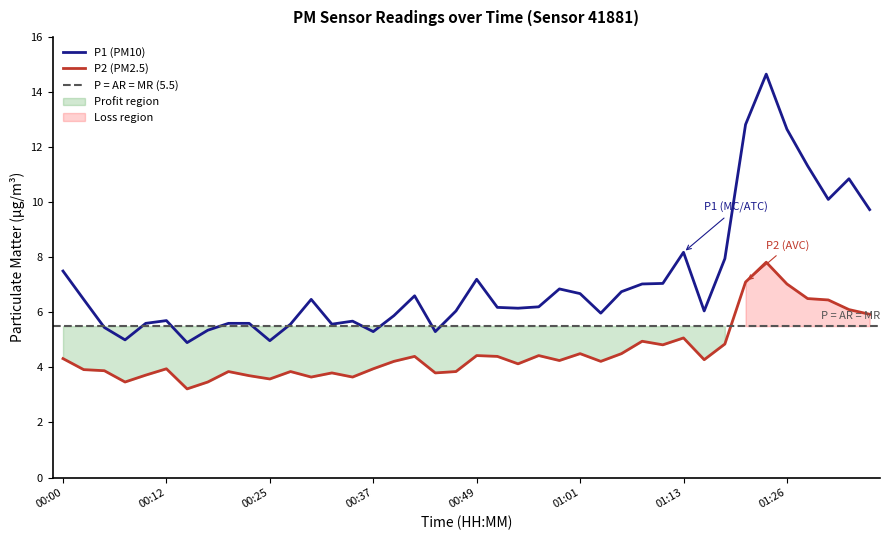

What position from the right is 01:16?

9